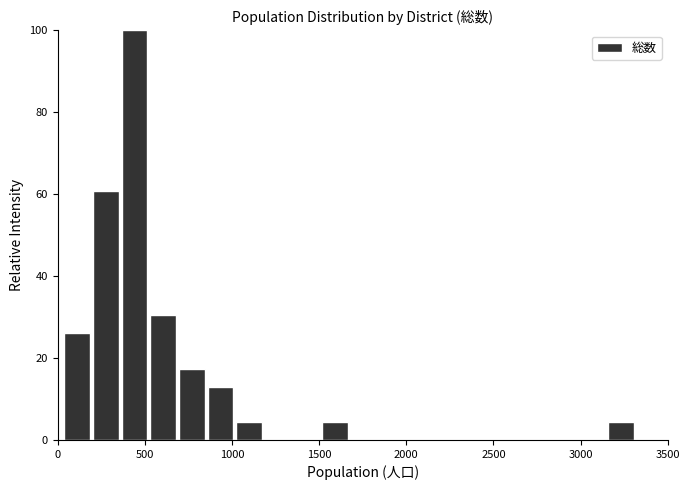

Read against the x-axis, roughly where is the centre of the tallest bar?

450